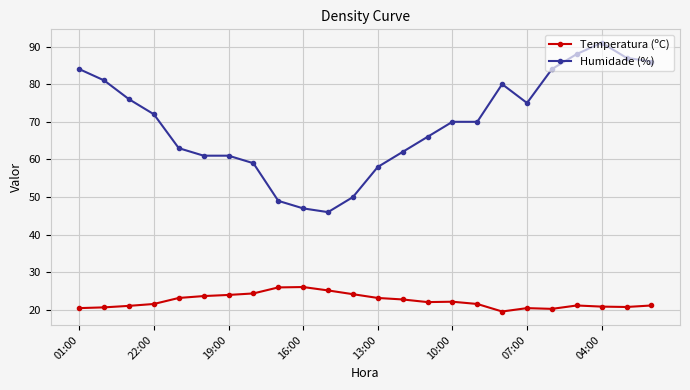

Which series has the largest total across all categories?

Humidade (%)